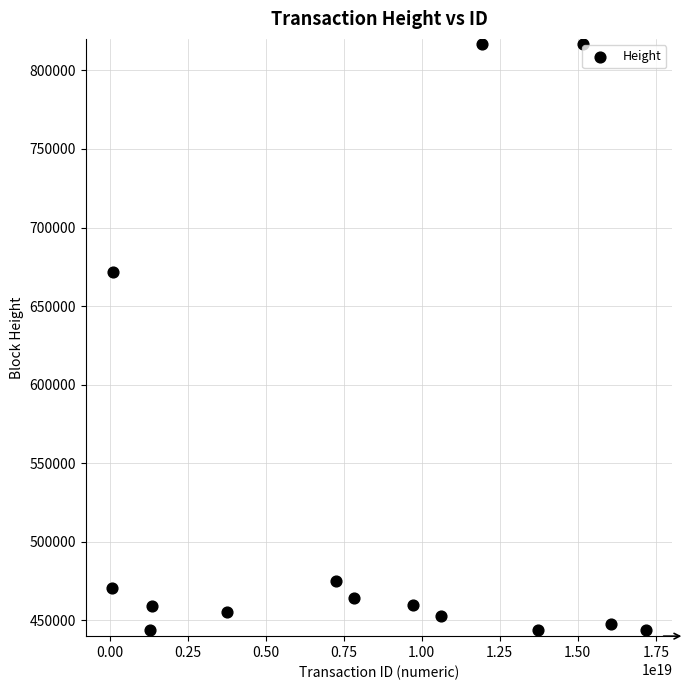

What Y value in the scatter plot is closest to 630209?

671802